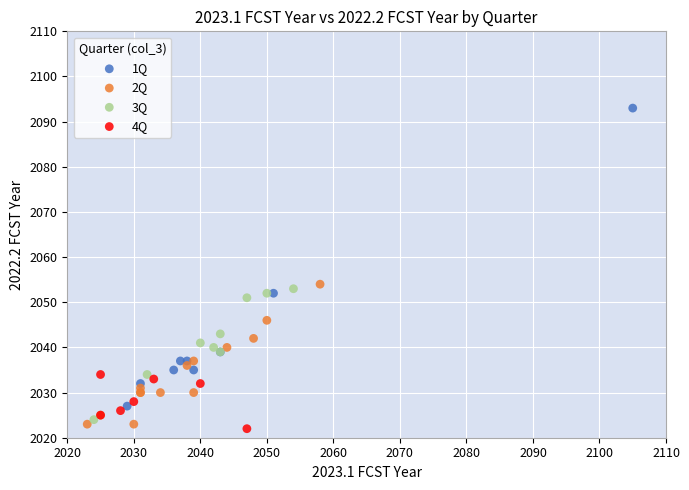

Which series contains the highest Y value?

1Q